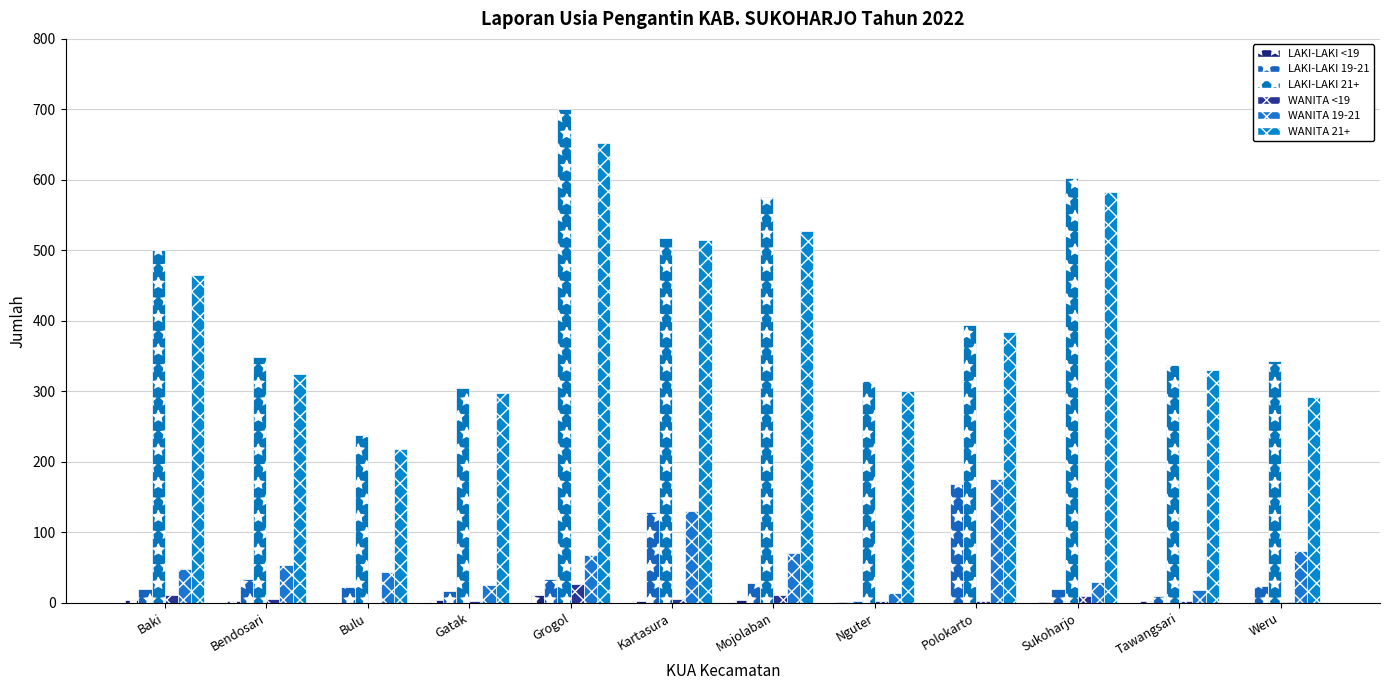

The LAKI-LAKI 21+ series shows 197 at Tawangsari. True or false?

False